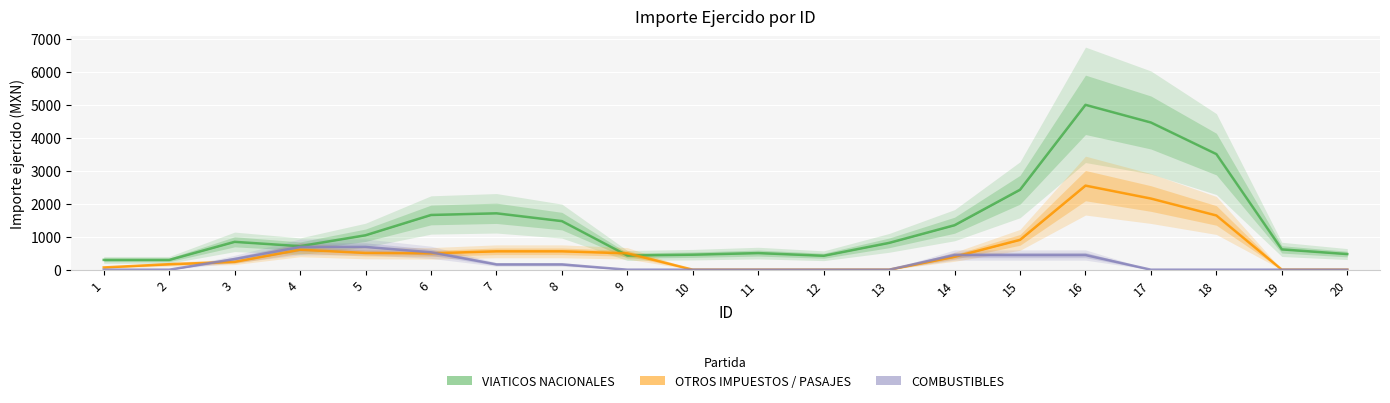

Is this an area chart (filled region under the line)?

No